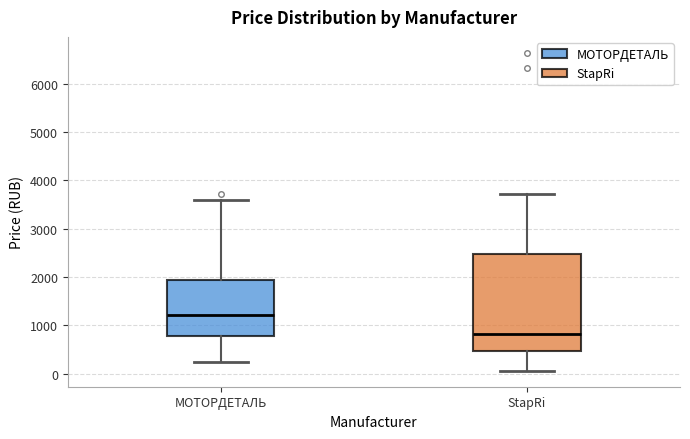

Reading left to right, read every box against the y-axis: the position of its median line, the range the box covers, and the ends of its whiskers. The values are not printed on the chart, so give them approximately, as read against the axis.

МОТОРДЕТАЛЬ: median 1200, box 800 to 2000, whiskers 200 to 3600
StapRi: median 800, box 500 to 2500, whiskers 100 to 3700